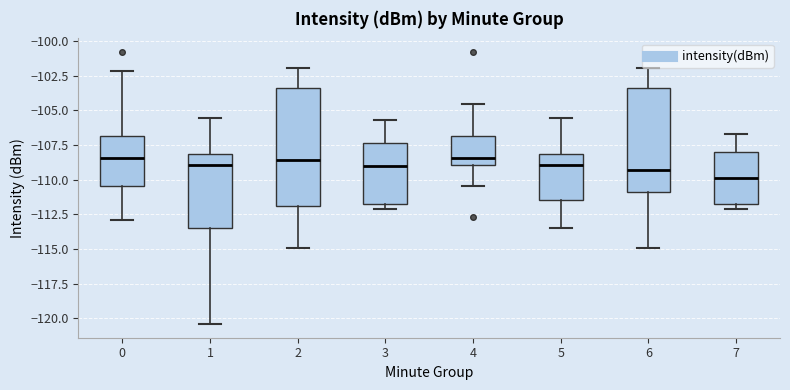

Reading left to right, transcribe this box plot: for each box, give where its median line is, the range the box spans, and where its two whiskers end, as read against the y-axis. The values are not printed on the chart, so give them approximately, as read against the axis.

0: median -108.5, box -110.5 to -107.0, whiskers -113.0 to -102.0
1: median -109.0, box -113.5 to -108.0, whiskers -120.5 to -105.5
2: median -108.5, box -112.0 to -103.5, whiskers -115.0 to -102.0
3: median -109.0, box -112.0 to -107.5, whiskers -112.0 (just below the box's lower edge) to -105.5
4: median -108.5, box -109.0 to -107.0, whiskers -110.5 to -104.5
5: median -109.0, box -111.5 to -108.0, whiskers -113.5 to -105.5
6: median -109.5, box -111.0 to -103.5, whiskers -115.0 to -102.0
7: median -110.0, box -112.0 to -108.0, whiskers -112.0 (just below the box's lower edge) to -106.5